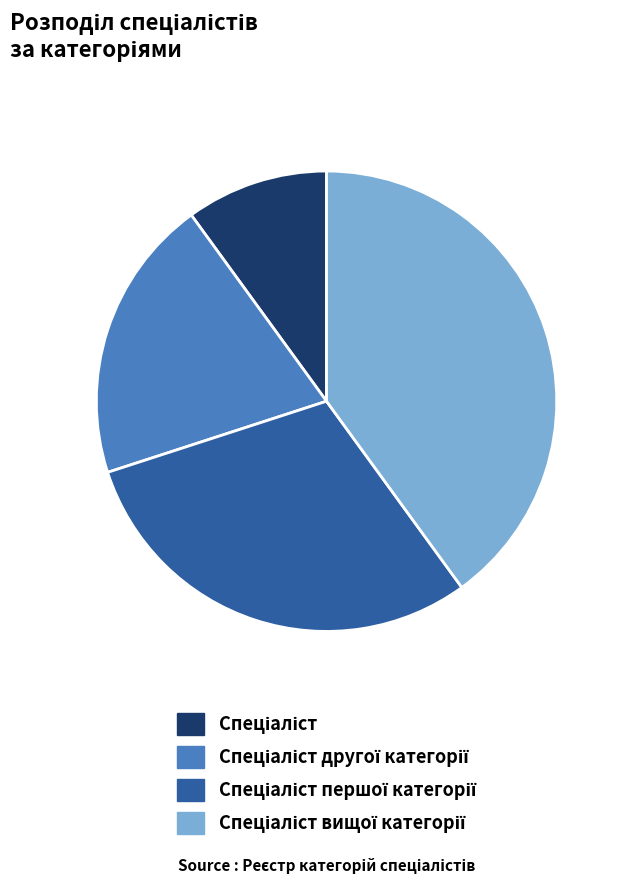

Is there a majority slice in this chart?

No